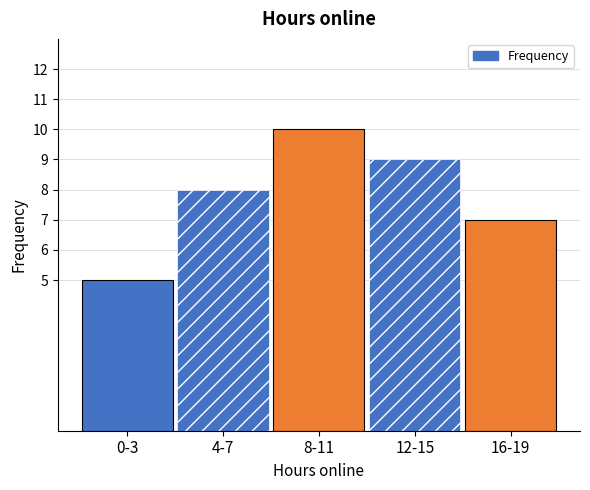

Reading right to left, transcribe all the data shown in this chart.

7	9	10	8	5